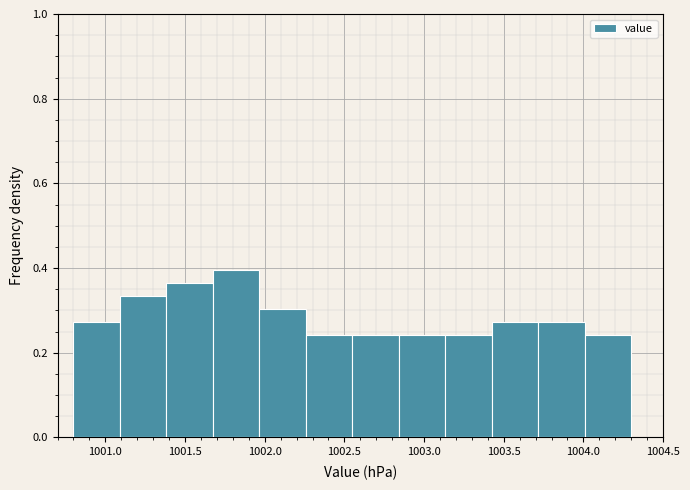

Over which range of the x-axis is the bar tallest?

1001.70 to 1001.95